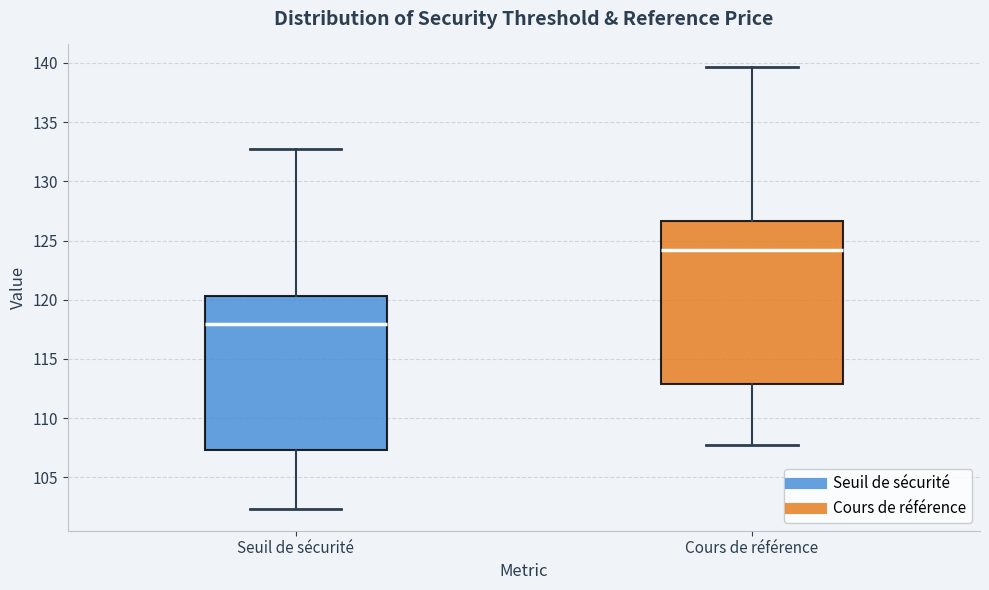

Where does the lower whisker of the box for Seuil de sécurité end on the y-axis? The values are not printed on the chart, so give them approximately, as read against the axis.

102.5